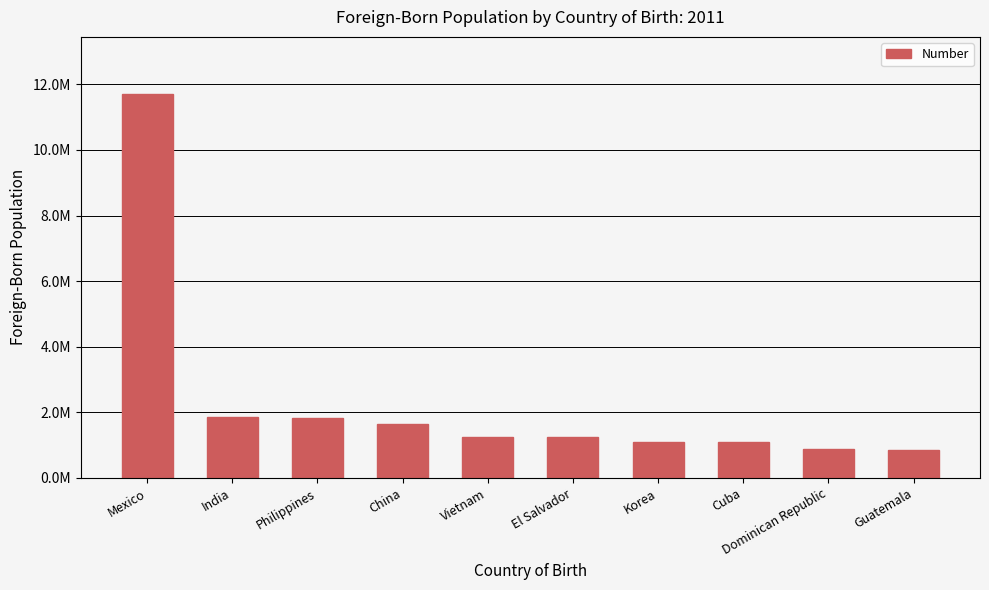

Reading left to right, extract all data points from this chart.

Mexico=11691632	India=1855705	Philippines=1814875	China=1651511	Vietnam=1253910	El Salvador=1245458	Korea=1095084	Cuba=1090563	Dominican Republic=878858	Guatemala=844332